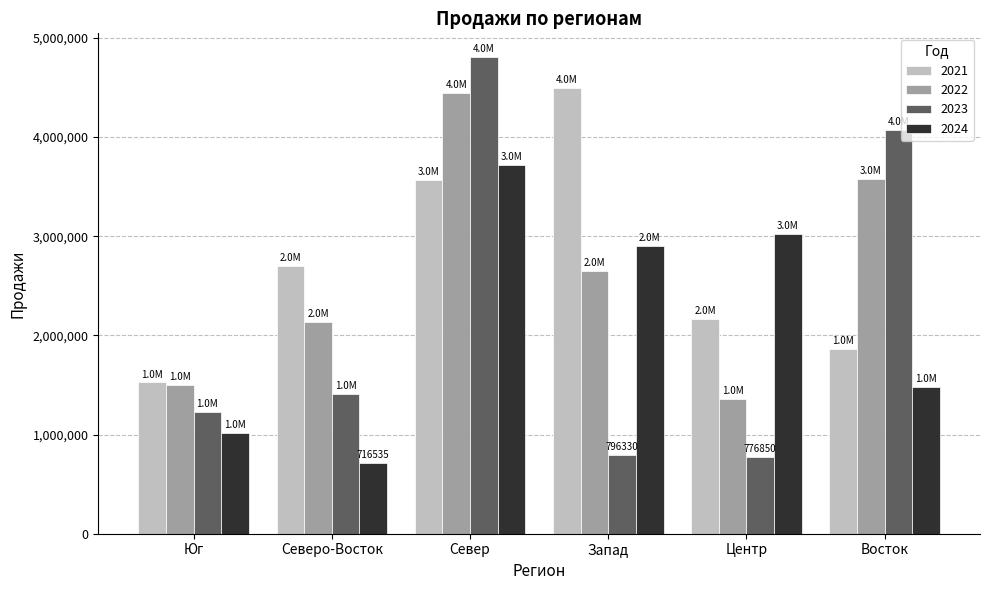

List the series in order of their peak value, lowest first.

2024, 2022, 2021, 2023